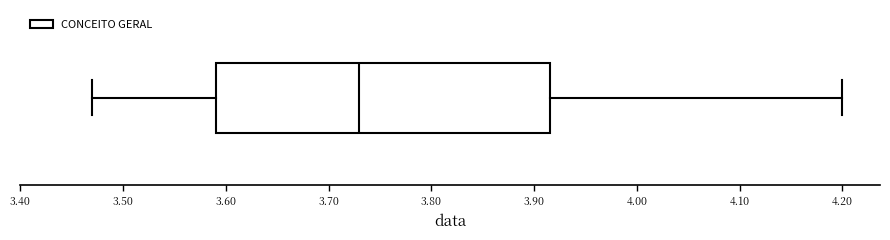

Read this box plot against the x-axis: the position of the median line, the range covered by the box, and the ends of both whiskers. The values are not printed on the chart, so give them approximately, as read against the axis.

median 3.73, box 3.59 to 3.92, whiskers 3.47 to 4.20